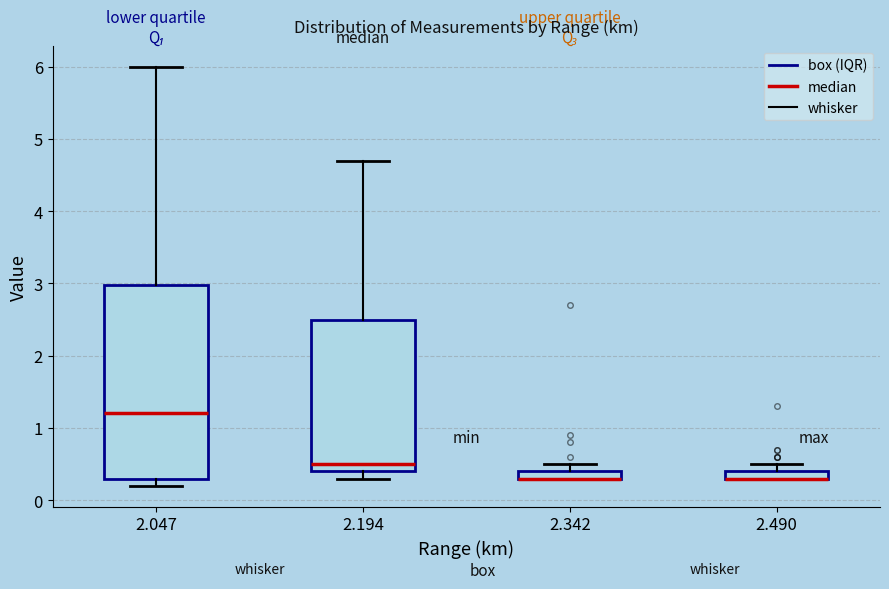

Where is the lower edge of the box at x = 2.342 on the y-axis? The values are not printed on the chart, so give them approximately, as read against the axis.

0.3